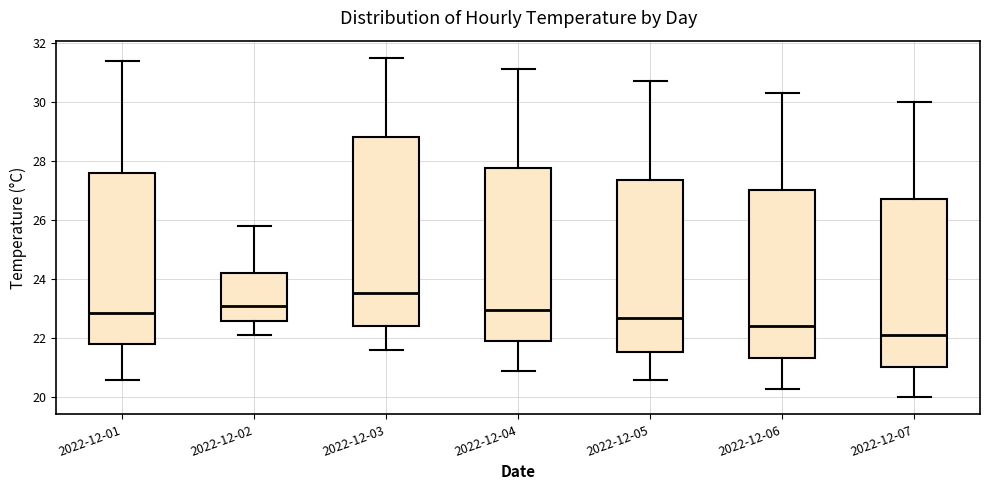

Reading left to right, transcribe this box plot: for each box, give where its median line is, the range the box spans, and where its two whiskers end, as read against the y-axis. The values are not printed on the chart, so give them approximately, as read against the axis.

2022-12-01: median 22.8, box 21.8 to 27.6, whiskers 20.6 to 31.4
2022-12-02: median 23.2, box 22.6 to 24.2, whiskers 22.2 to 25.8
2022-12-03: median 23.6, box 22.4 to 28.8, whiskers 21.6 to 31.6
2022-12-04: median 23.0, box 22.0 to 27.8, whiskers 21.0 to 31.2
2022-12-05: median 22.8, box 21.6 to 27.4, whiskers 20.6 to 30.8
2022-12-06: median 22.4, box 21.4 to 27.0, whiskers 20.4 to 30.4
2022-12-07: median 22.2, box 21.0 to 26.8, whiskers 20.0 to 30.0